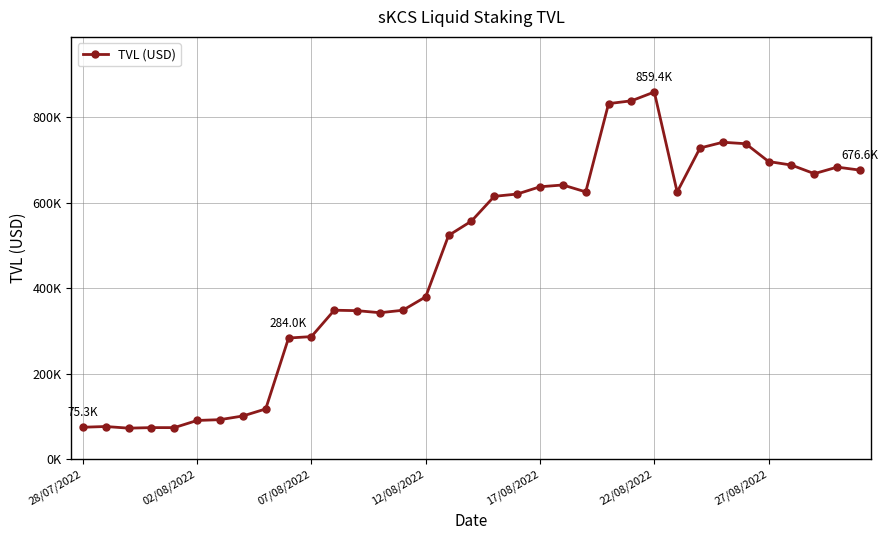

Is this an area chart (filled region under the line)?

No